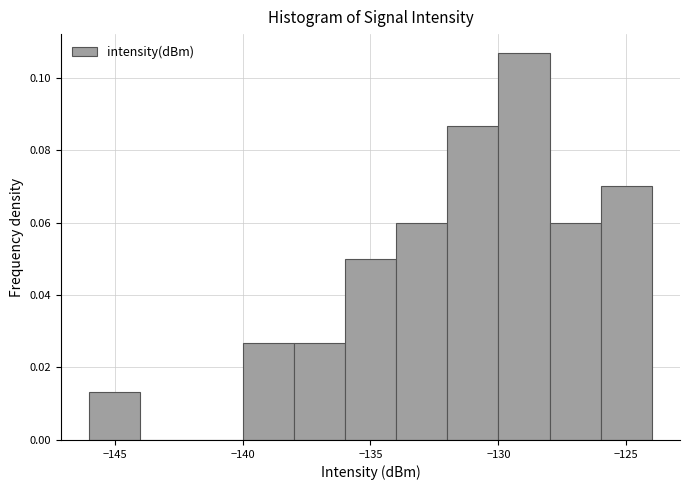

How tall is the bar that spans -126 to -124 on the x-axis? The values are not printed on the chart, so give them approximately, as read against the axis.

0.070